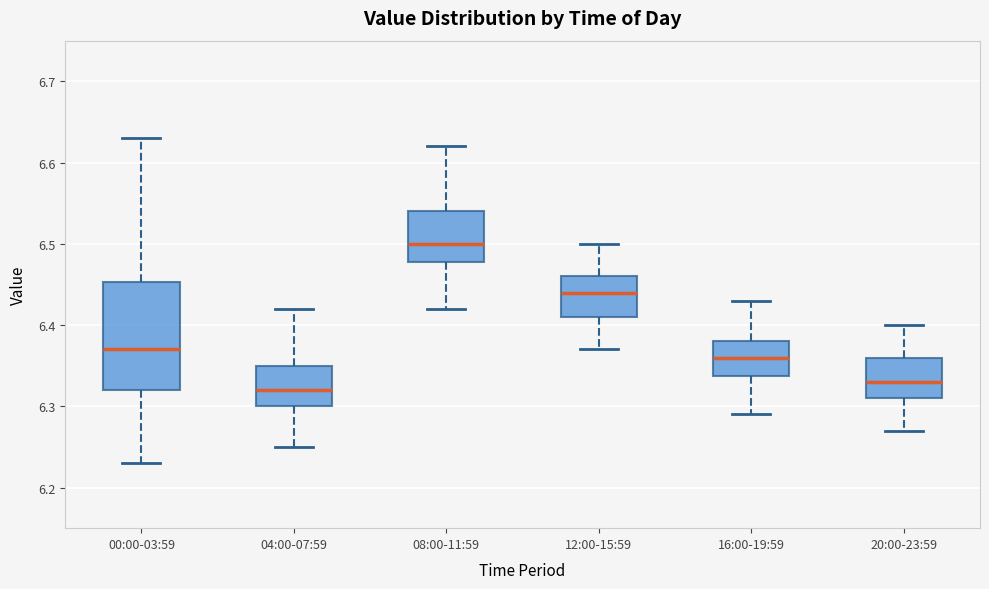

Which box is the tallest, from its lower edge to its upper edge?

00:00-03:59